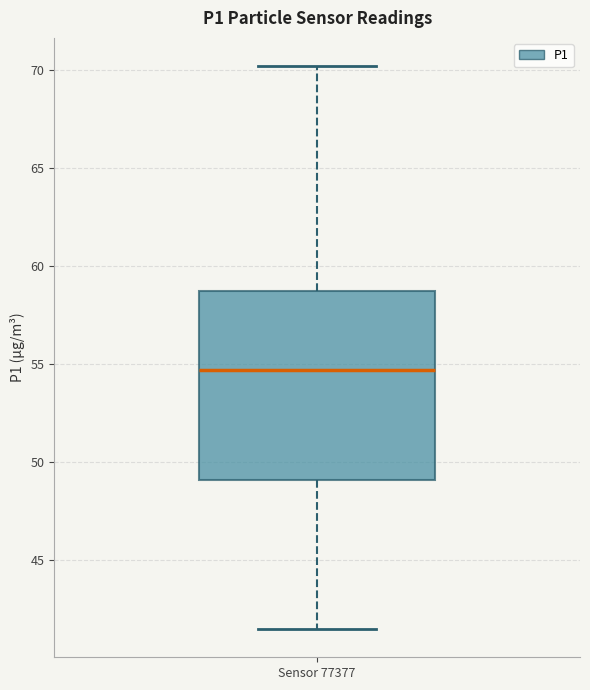

Transcribe this box plot: give where the median line is, the range the box spans, and where the two whiskers end, as read against the y-axis. The values are not printed on the chart, so give them approximately, as read against the axis.

median 54.5, box 49.0 to 58.5, whiskers 41.5 to 70.0